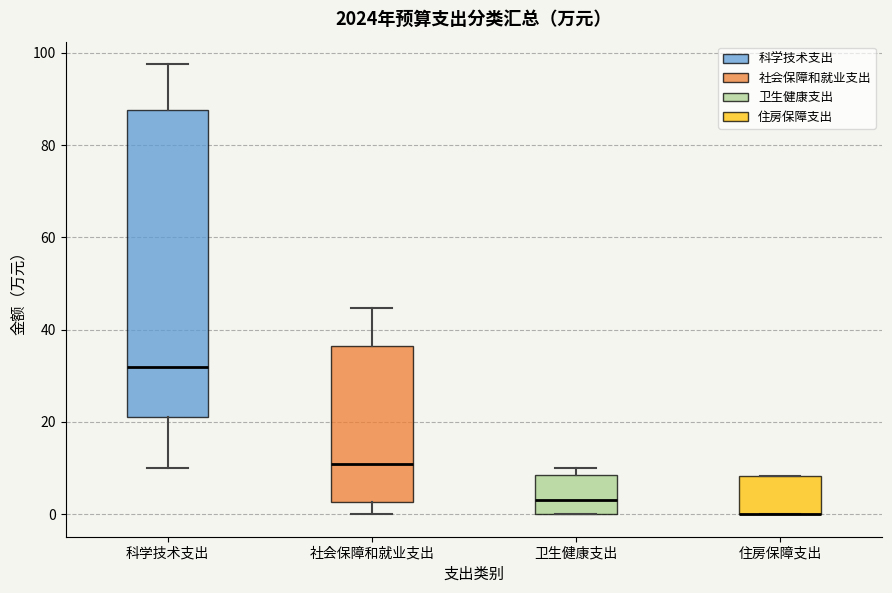

Comparing the boxes themselves (not the whiskers), which one is the tallest?

科学技术支出